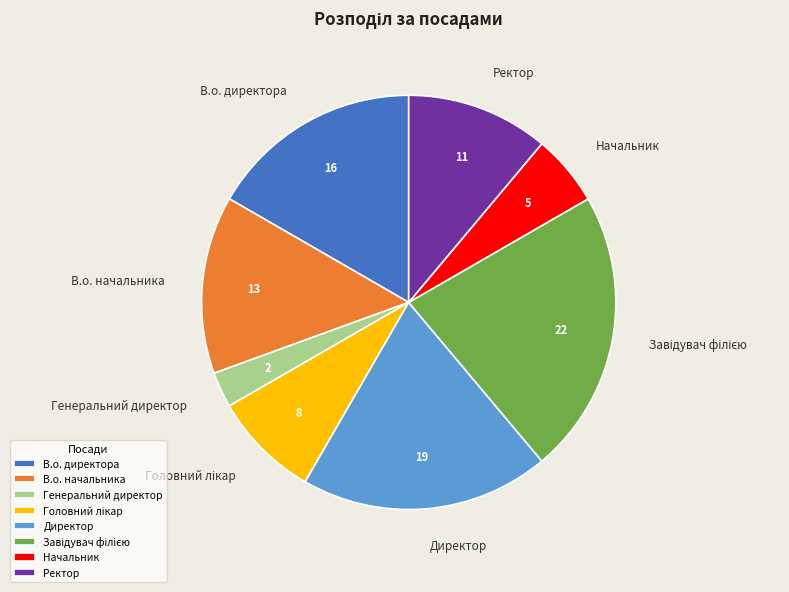

Count the number of slices in the pie.

8